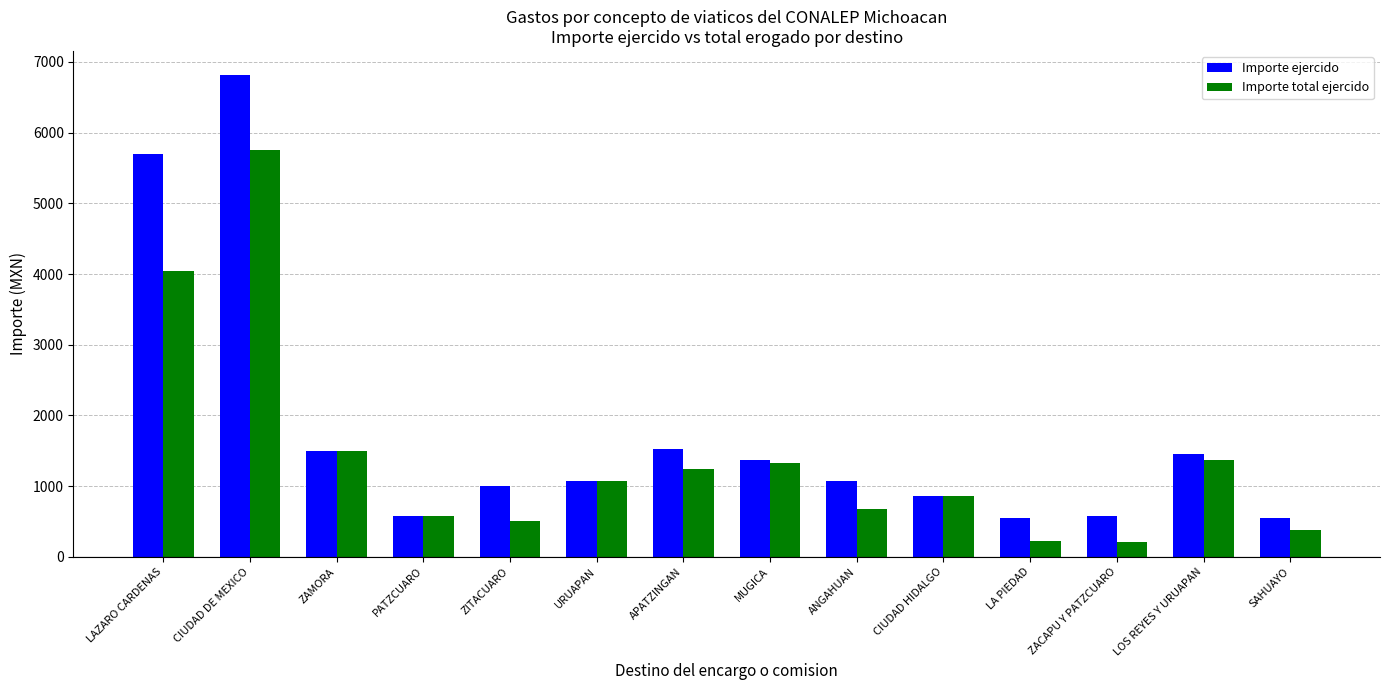

What is the label of the 7th bar from the left?

APATZINGAN